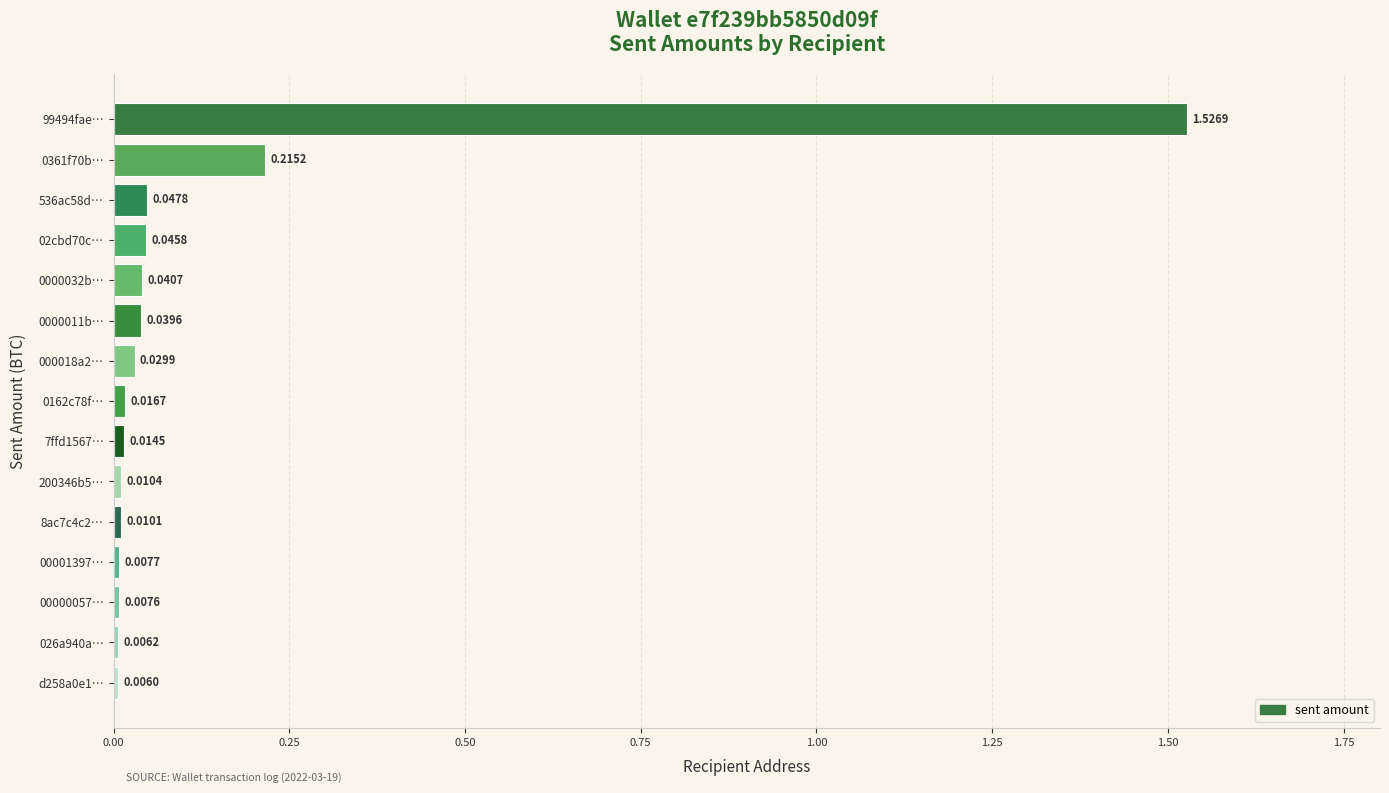

What is the sum of all values?

2.0